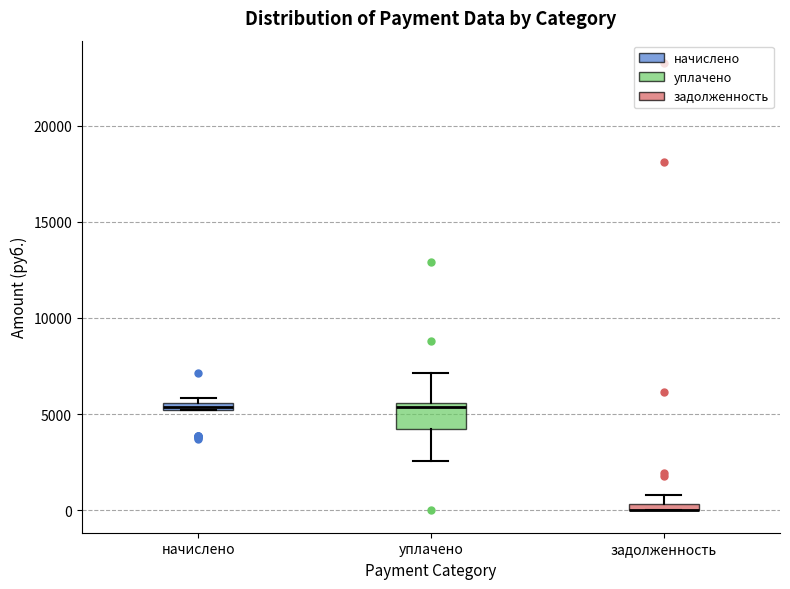

Comparing the boxes themselves (not the whiskers), which one is the tallest?

уплачено